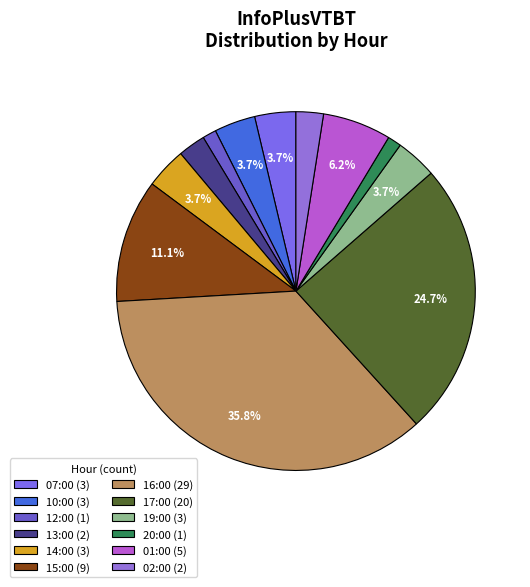

Approximately how many times larger is the value at 17:00 compared to 10:00?

6.7